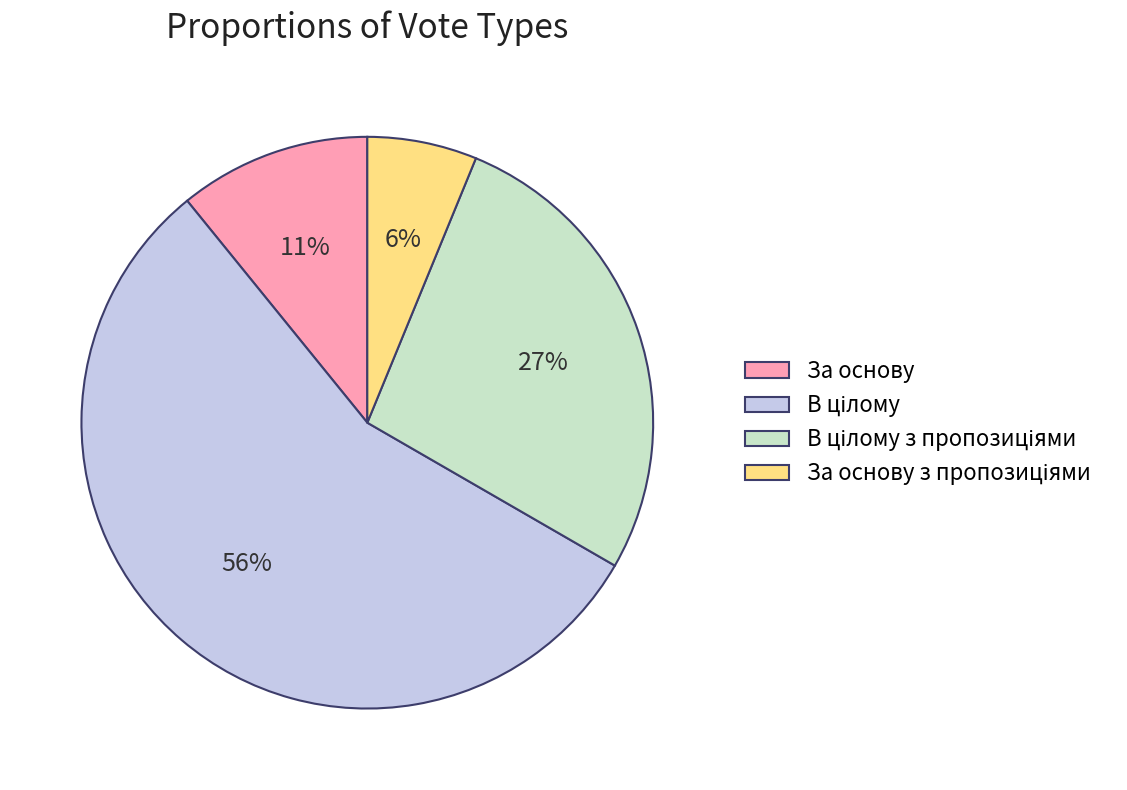

The За основу slice represents 19% of the pie. True or false?

False